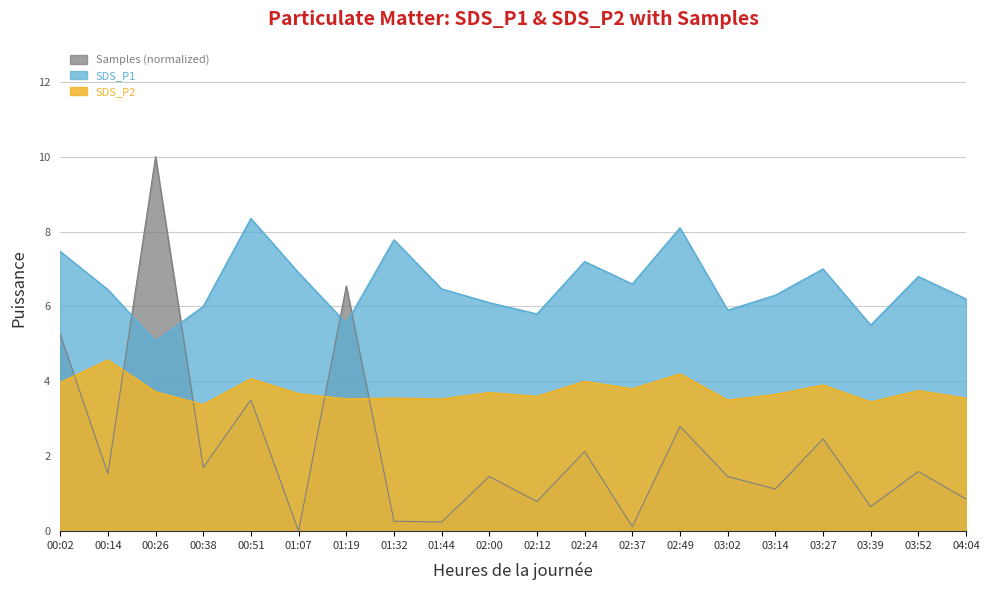

True or false: Samples and SDS_P1 cross at least once.

True